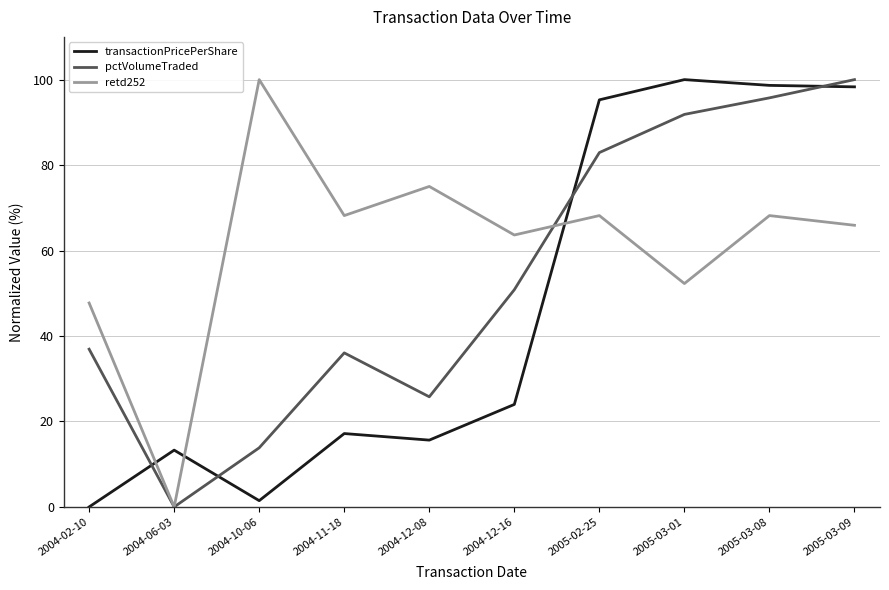

True or false: pctVolumeTraded has more than 0 points higher than both neighbors.

True